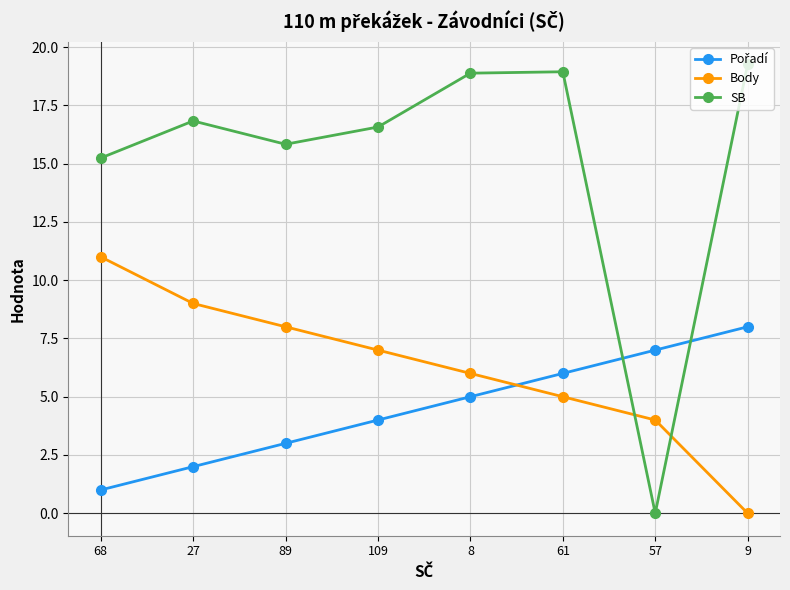

Which series has the largest range (max minus min)?

SB